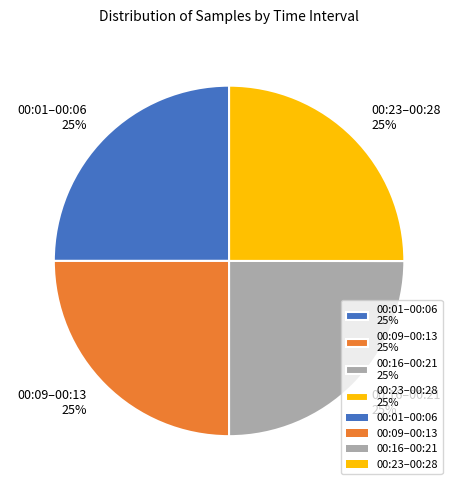

Approximately how many times larger is the value at 00:09–00:13 25% compared to 00:16–00:21 25%?

1.0